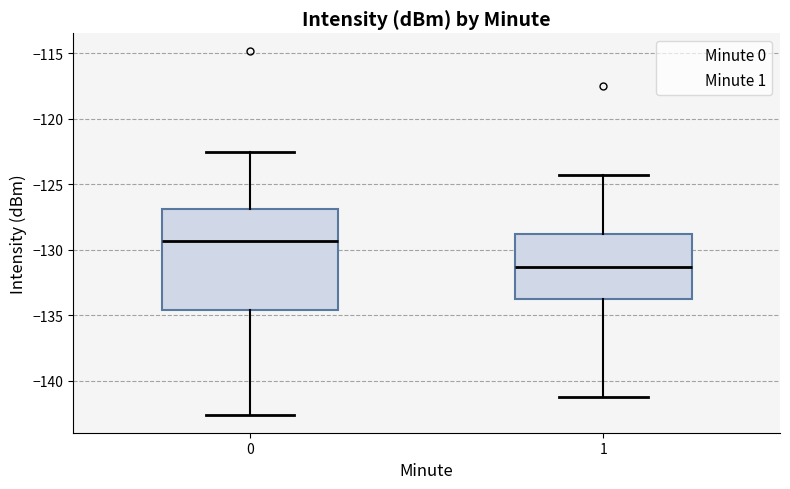

Reading left to right, read every box against the y-axis: the position of its median line, the range the box covers, and the ends of its whiskers. The values are not printed on the chart, so give them approximately, as read against the axis.

0: median -129.5, box -134.5 to -127.0, whiskers -142.5 to -122.5
1: median -131.5, box -134.0 to -129.0, whiskers -141.0 to -124.5